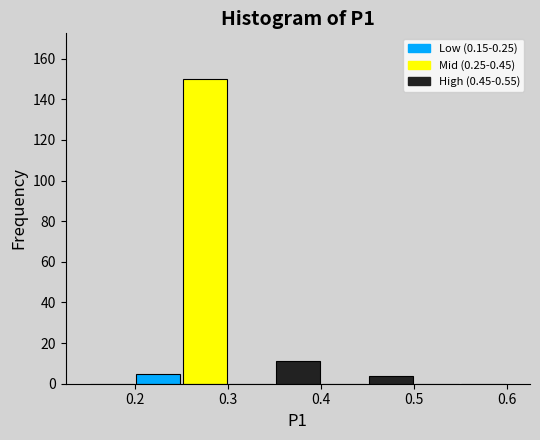

Reading left to right, transcribe this chart: for each bar, give the range it covers on the x-axis and its height. The values are not printed on the chart, so give them approximately, as read against the axis.

0.15 to 0.20: 0
0.20 to 0.25: 6
0.25 to 0.30: 150
0.30 to 0.35: 0
0.35 to 0.40: 12
0.40 to 0.45: 0
0.45 to 0.50: 4
0.50 to 0.55: 0
0.55 to 0.60: 0